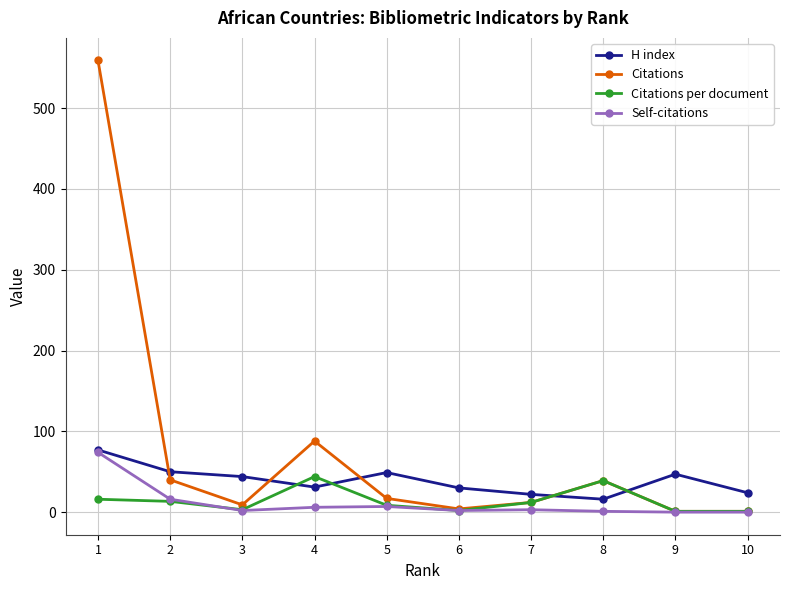

At which label does Self-citations reach its peak?

1